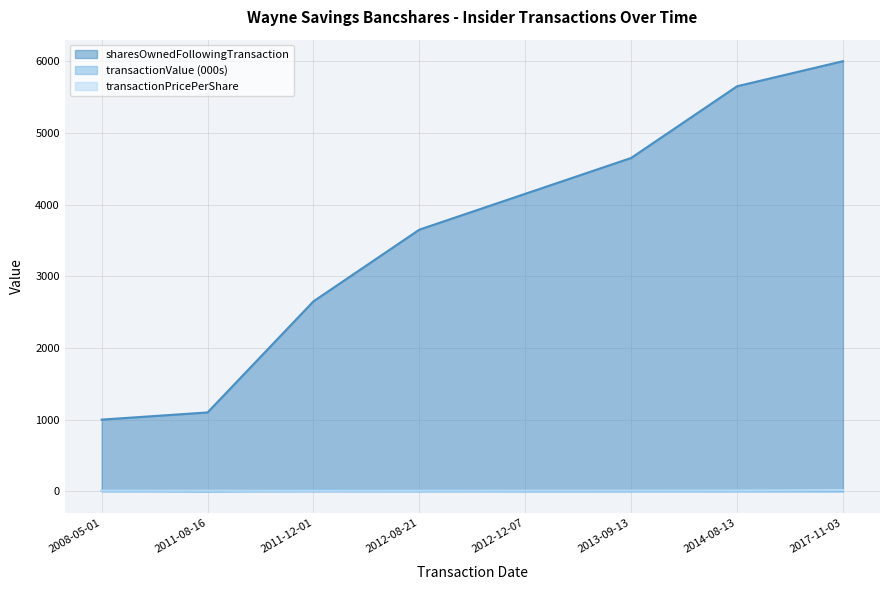

Where is sharesOwnedFollowingTransaction nearest to the value 3500?

2012-08-21